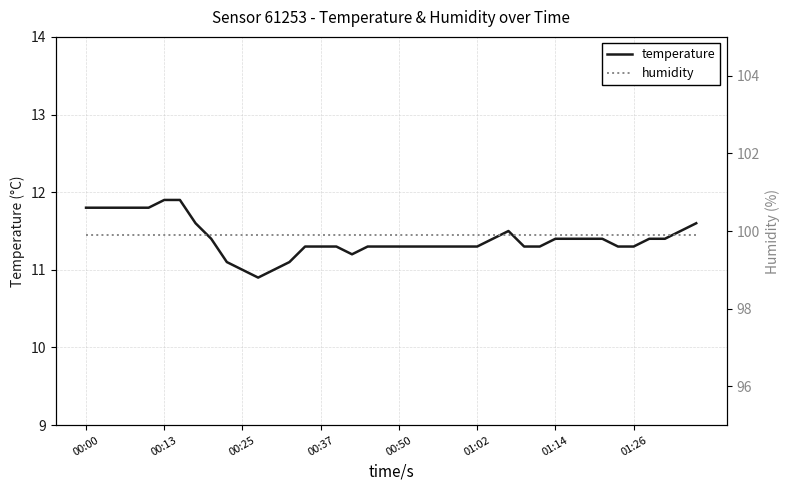

What is the highest value of the temperature series?

11.9